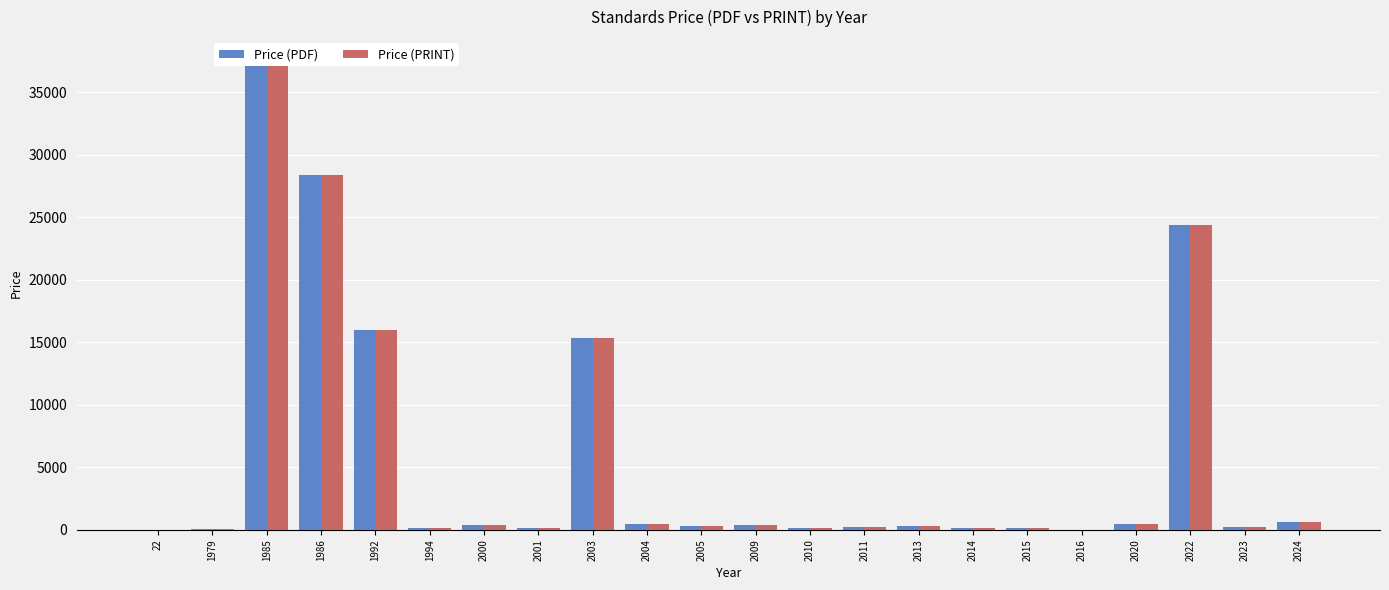

At how many categories does at least one series exceed 15554?

4